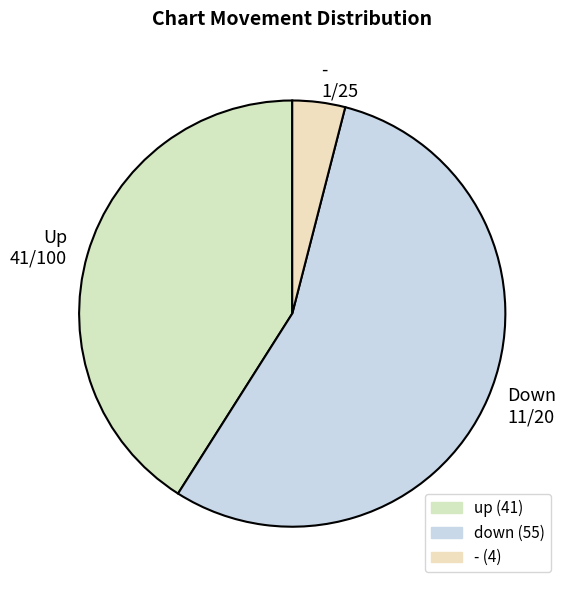

How many slices are in this pie chart?

3